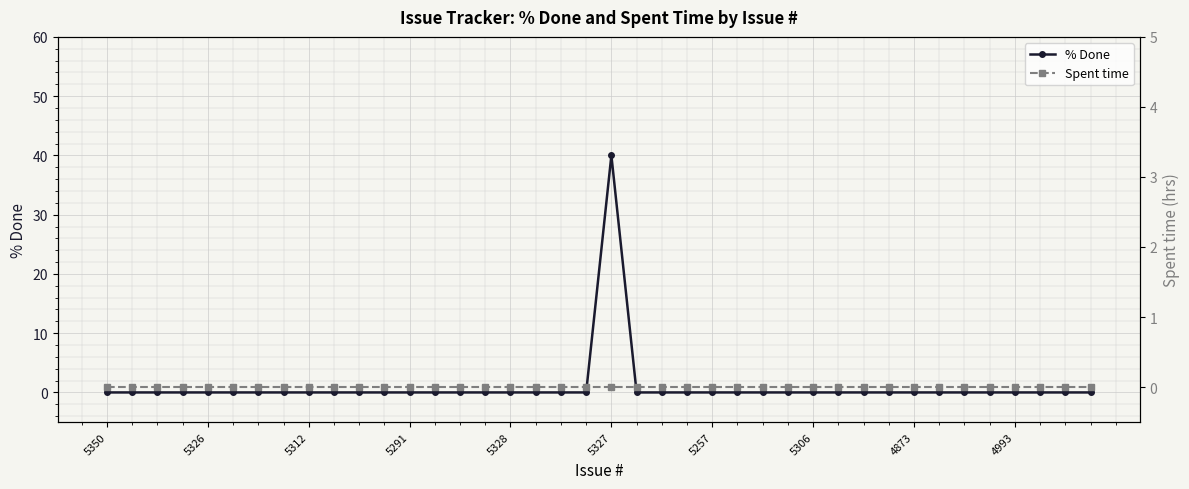

True or false: % Done and Spent time intersect in this chart.

False